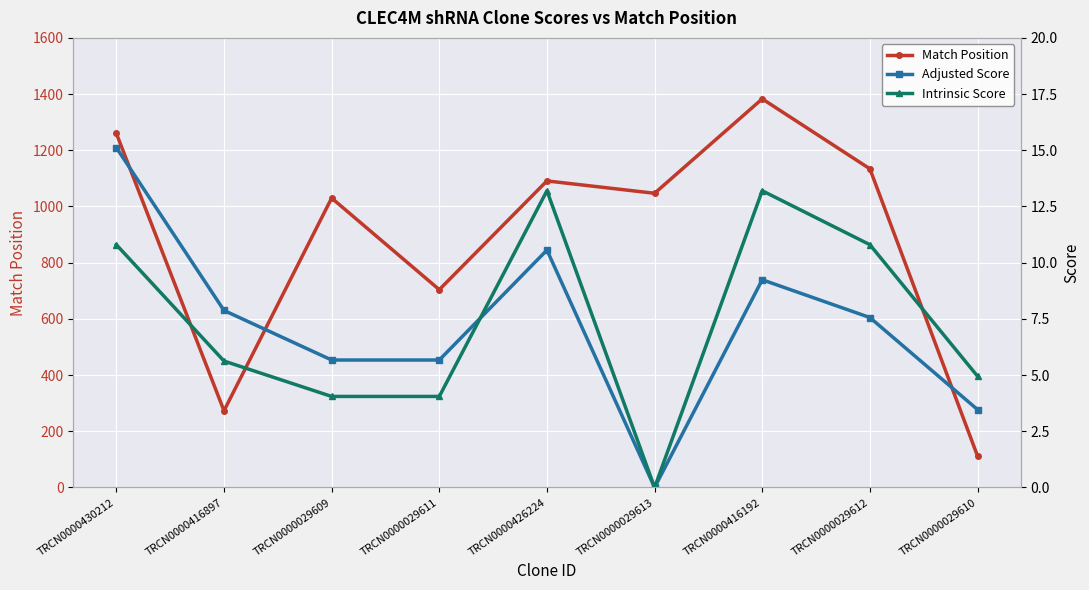

What is the difference between the maximum and minimum values in the Intrinsic Score series?

13.2